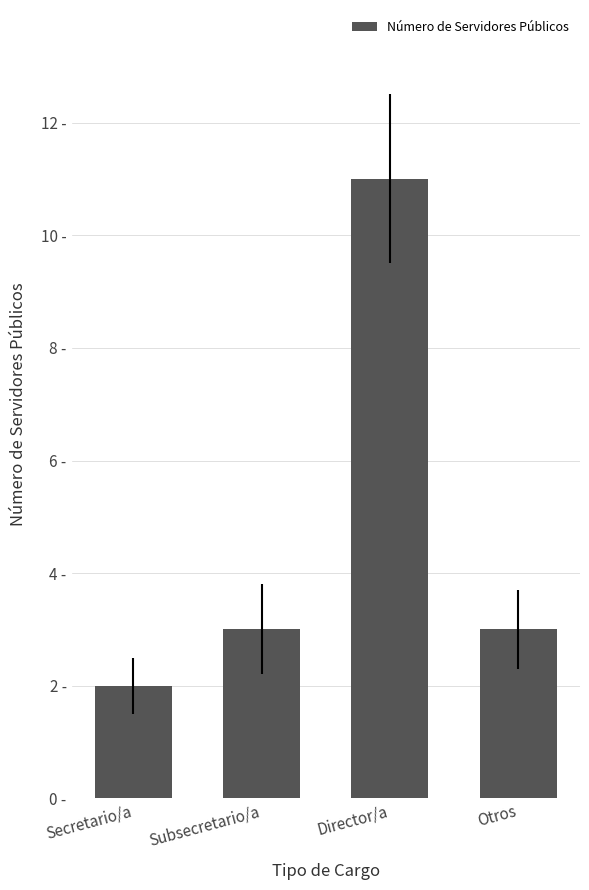

Are the bars horizontal?

No